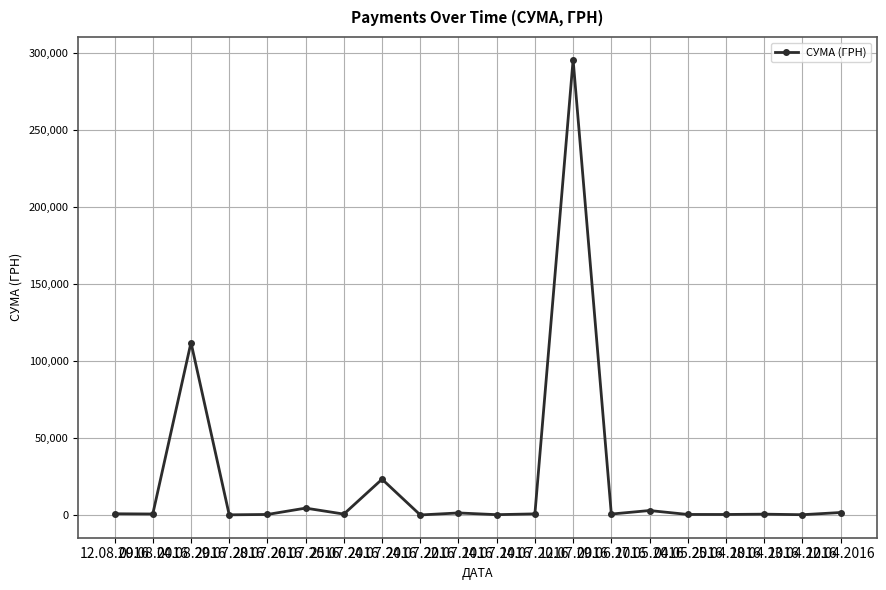

How many data points are less than 633?

10